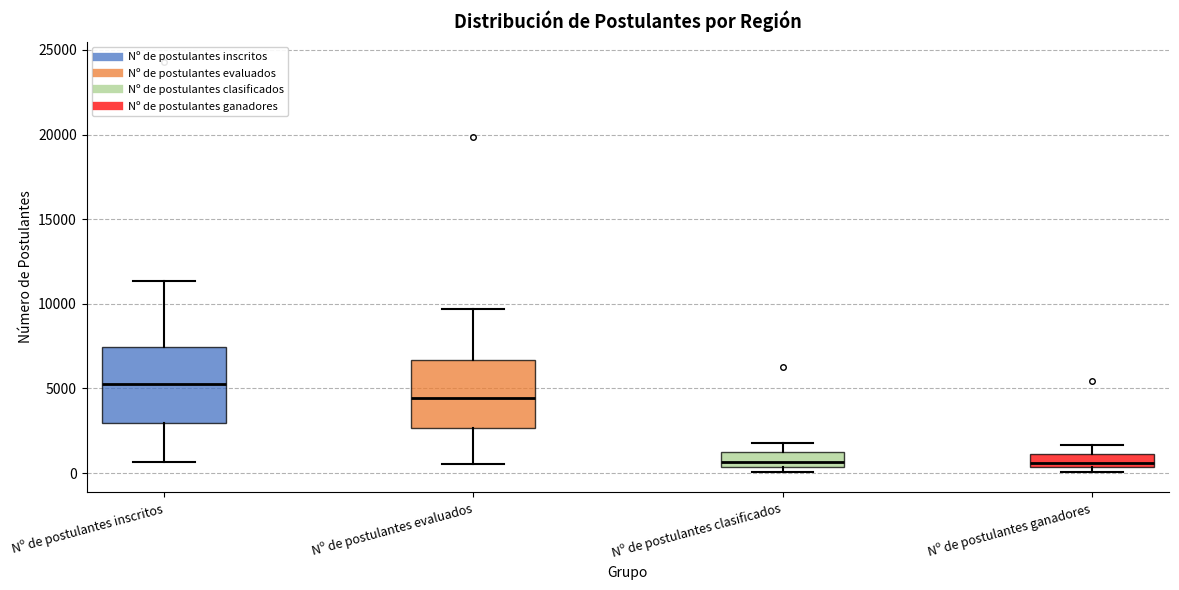

Reading left to right, transcribe this box plot: for each box, give where its median line is, the range the box spans, and where its two whiskers end, as read against the y-axis. The values are not printed on the chart, so give them approximately, as read against the axis.

Nº de postulantes inscritos: median 5500, box 3000 to 7500, whiskers 500 to 11500
Nº de postulantes evaluados: median 4500, box 2500 to 6500, whiskers 500 to 9500
Nº de postulantes clasificados: median 500 (just above the box's lower edge), box 500 to 1000, whiskers 0 to 2000
Nº de postulantes ganadores: median 500 (just above the box's lower edge), box 500 to 1000, whiskers 0 to 1500